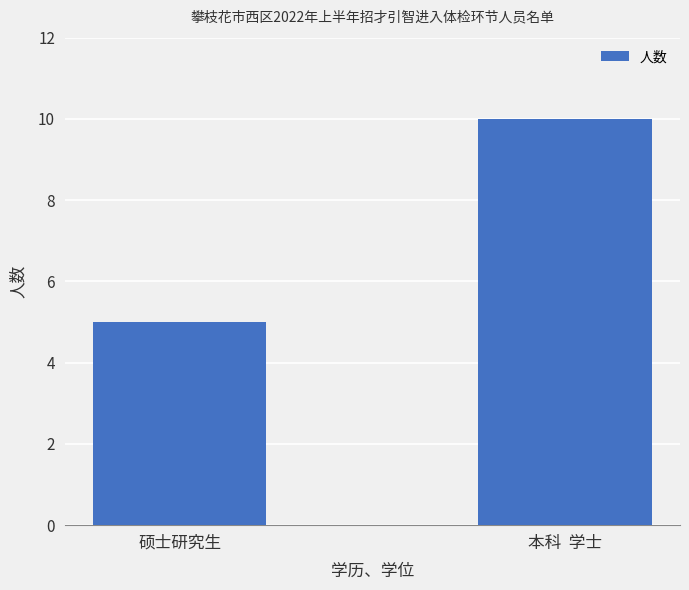

What is the greatest value displayed?

10